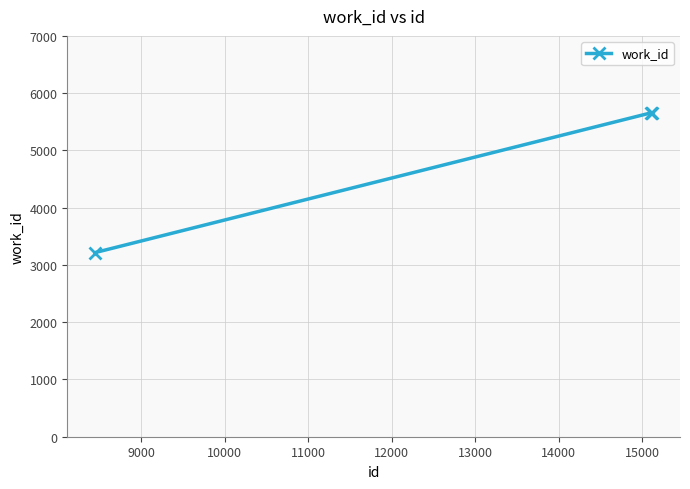

What is the average value?

4844